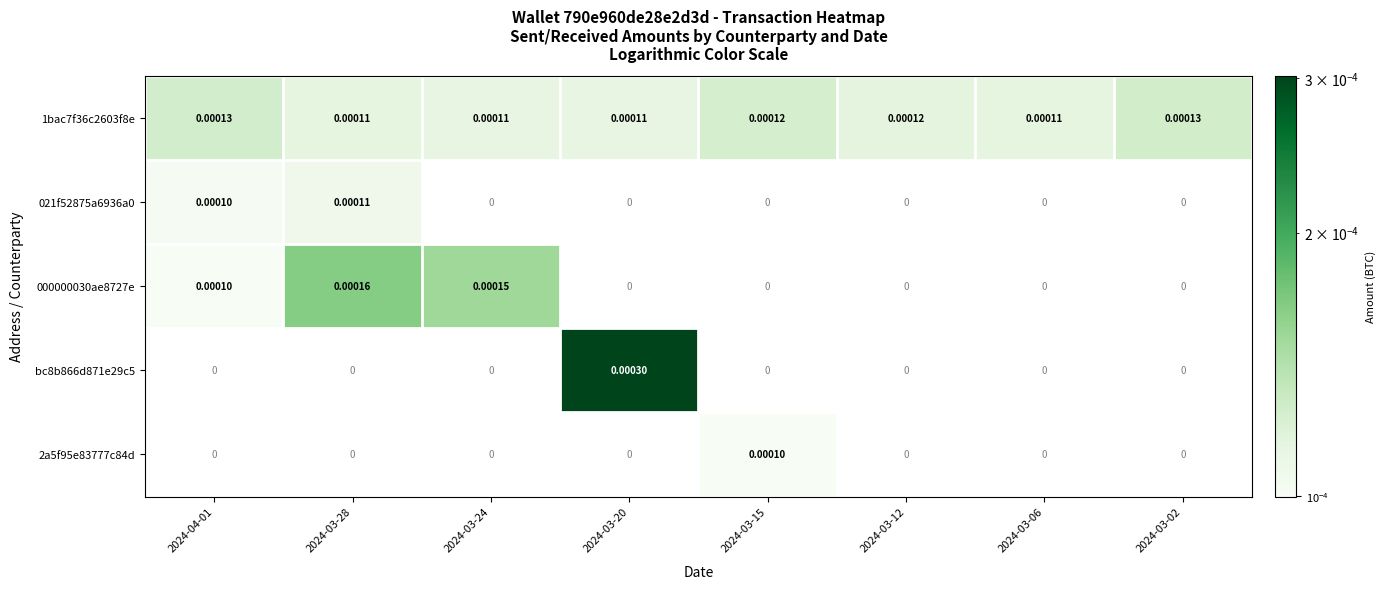

Is the value of 000000030ae8727e at 2024-03-28 greater than the value of 1bac7f36c2603f8e at 2024-03-28?

Yes